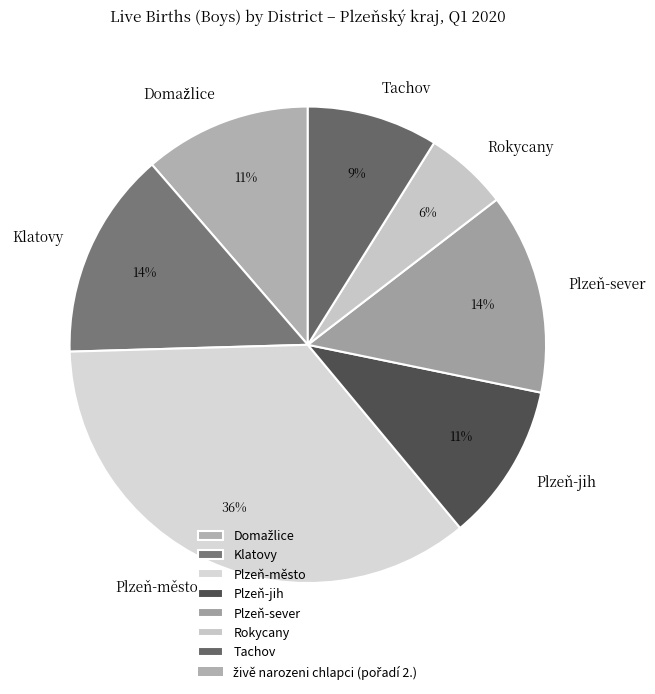

Is it true that Rokycany is 18% of the pie?

False